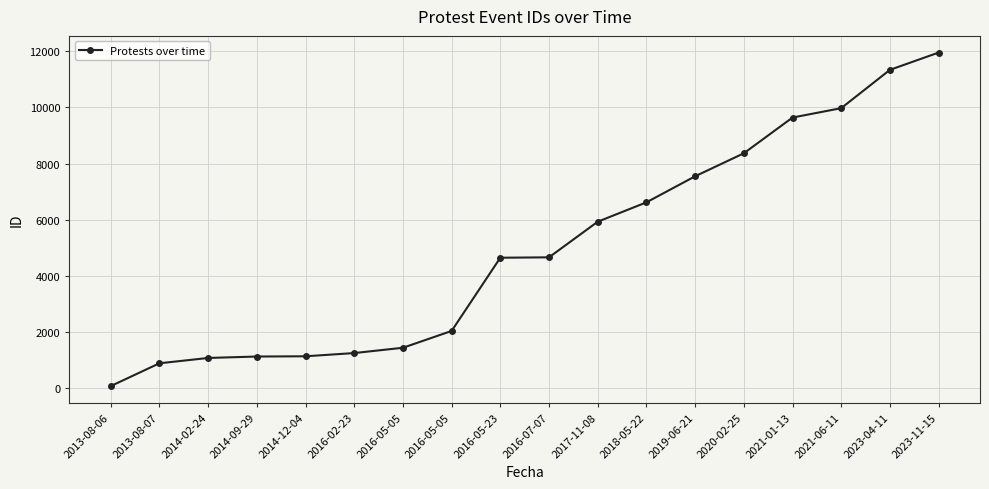

Count the number of categories in the chart.

18